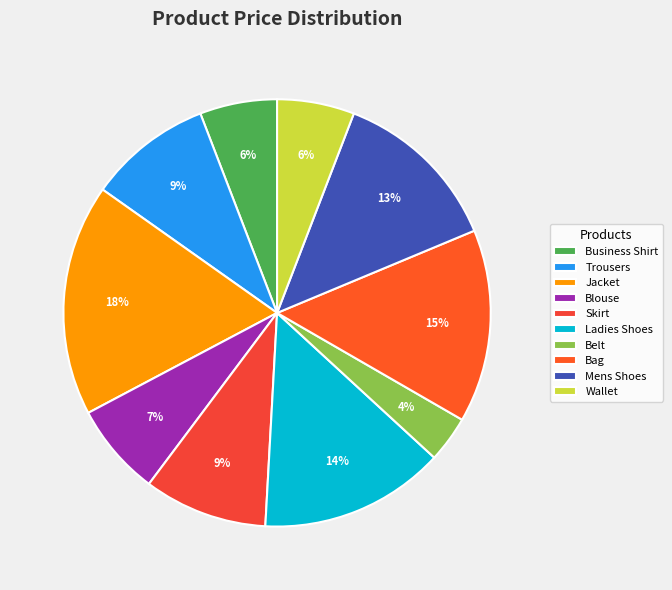

What is the smallest slice in the pie chart?

Belt